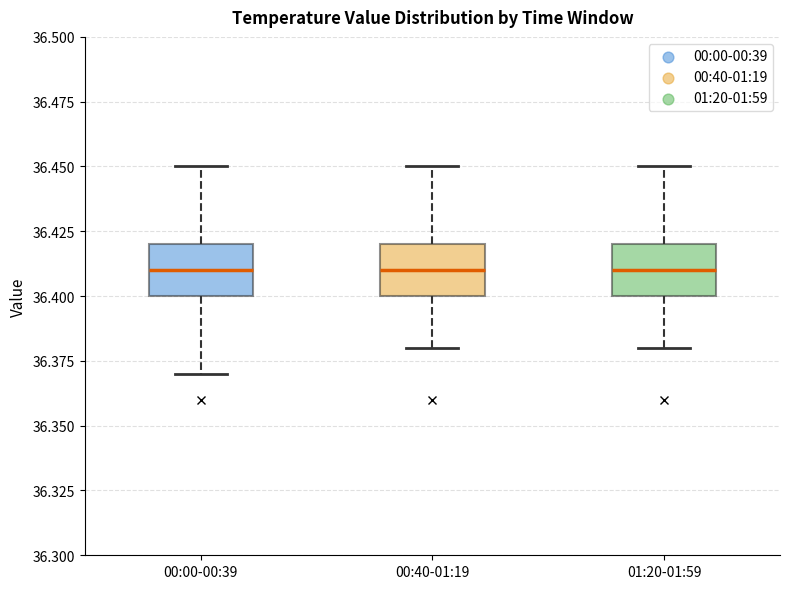

Where is the upper edge of the box for 00:00-00:39 on the y-axis? The values are not printed on the chart, so give them approximately, as read against the axis.

36.42